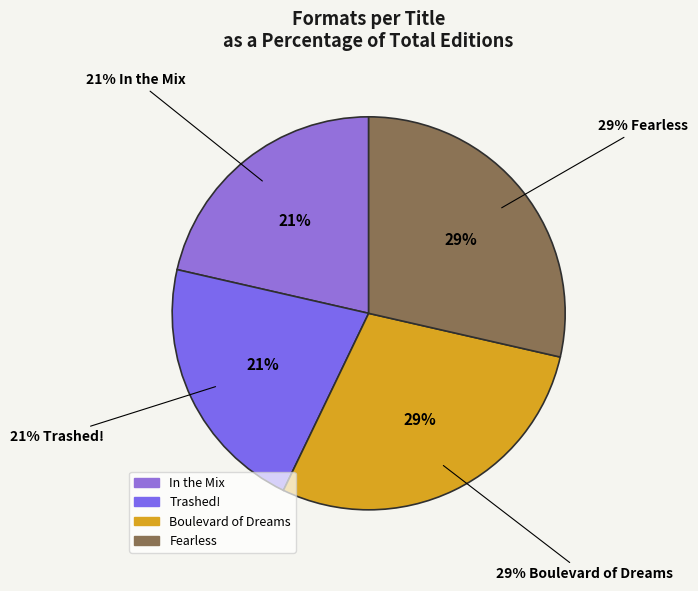

Which category has the biggest portion of the pie?

Boulevard of Dreams